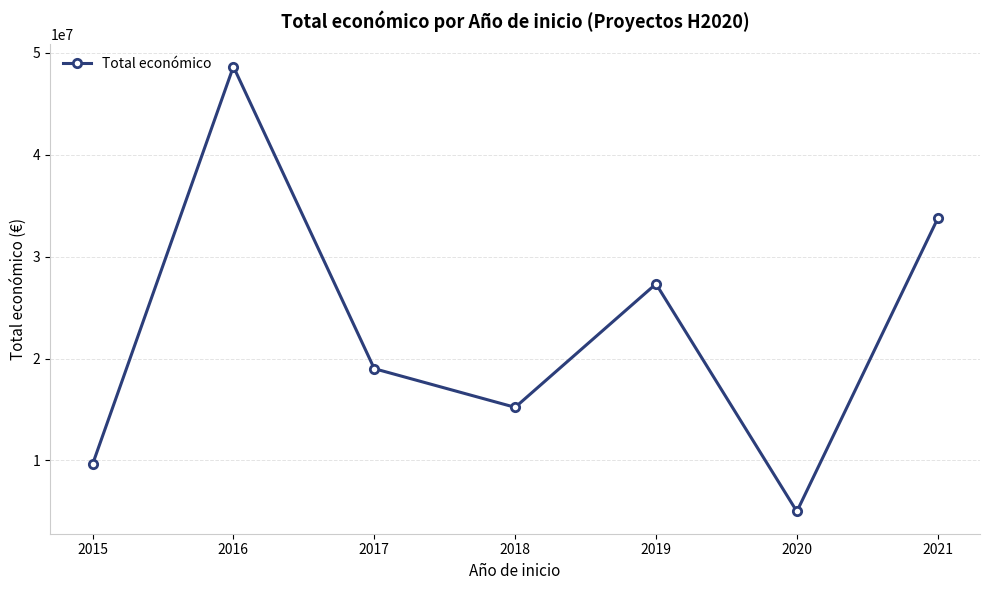

Rank the categories by value from lowest to highest.

2020, 2015, 2018, 2017, 2019, 2021, 2016